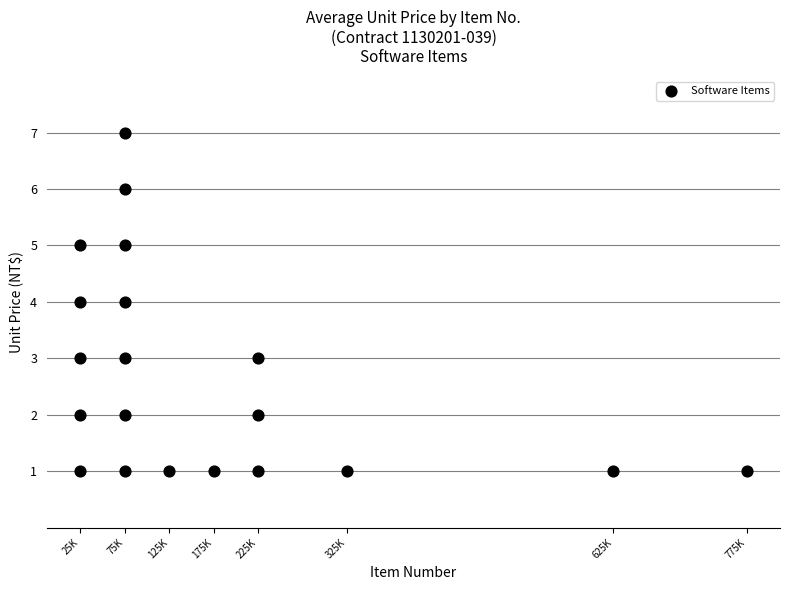

What is the range of Y values (max minus min)?

6